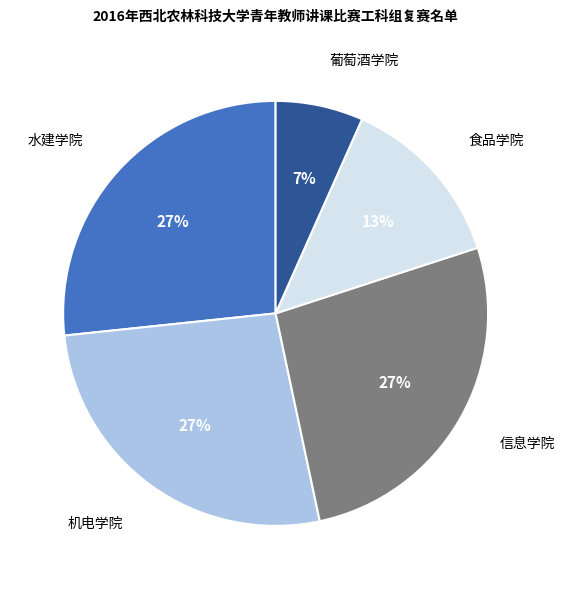

Is it true that 葡萄酒学院 is 20% of the pie?

False